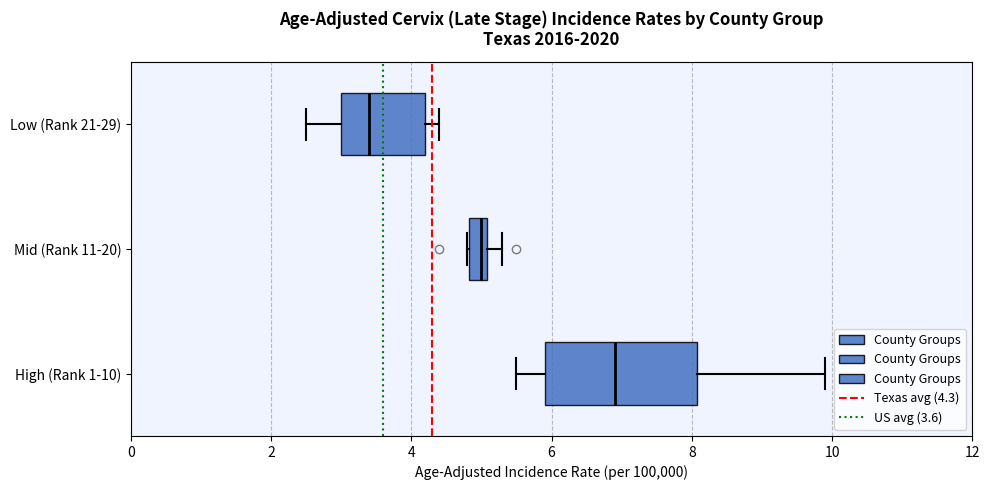

Where is the left edge of the box for High (Rank 1-10) on the x-axis? The values are not printed on the chart, so give them approximately, as read against the axis.

6.0